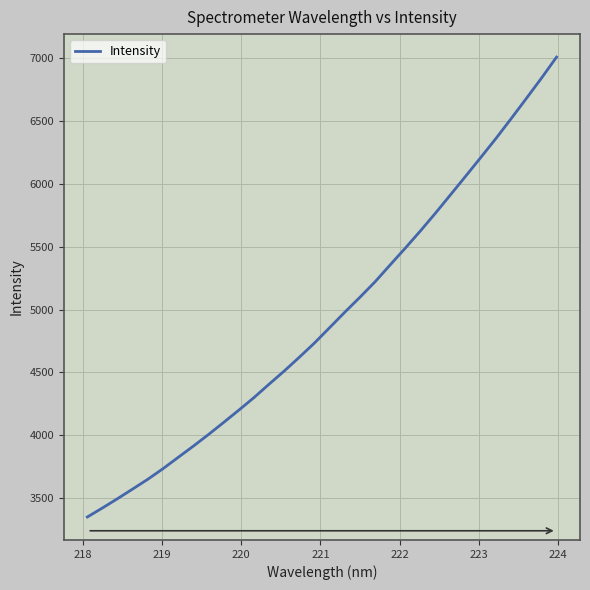

What is the difference between the maximum and minimum values?

3655.0